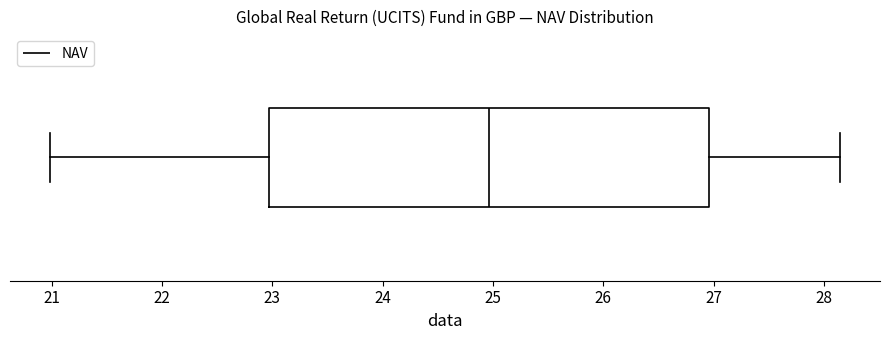

Where is the left edge of the box on the x-axis? The values are not printed on the chart, so give them approximately, as read against the axis.

23.0